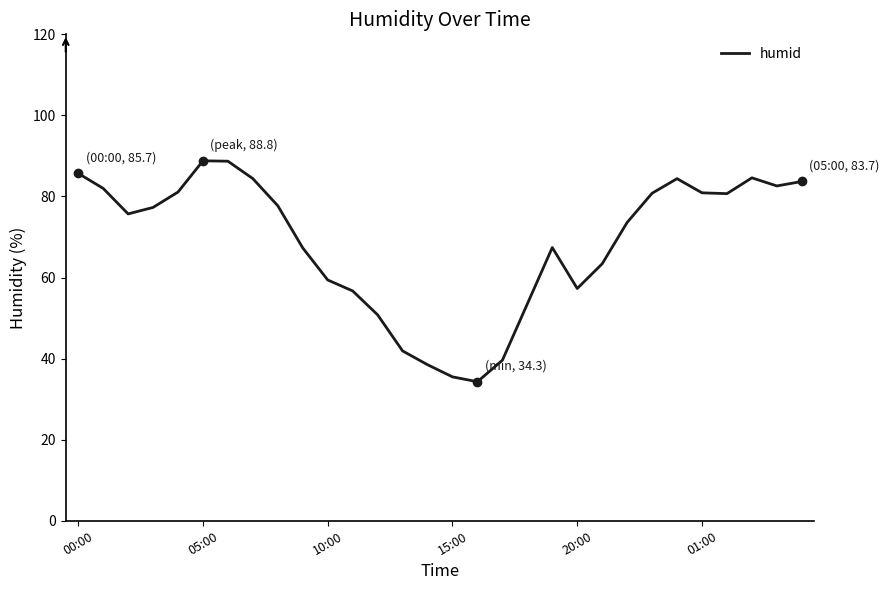

What is the difference between the maximum and minimum values?

54.5